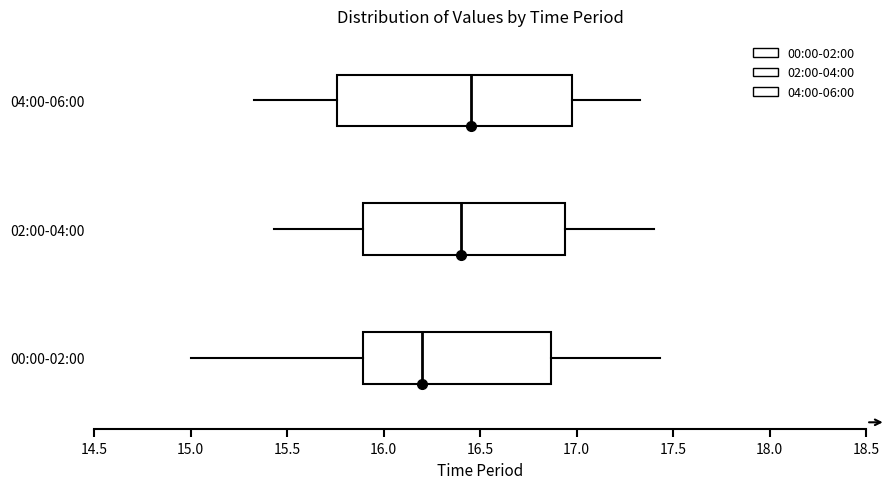

Which box's median line is the furthest to the right?

04:00-06:00